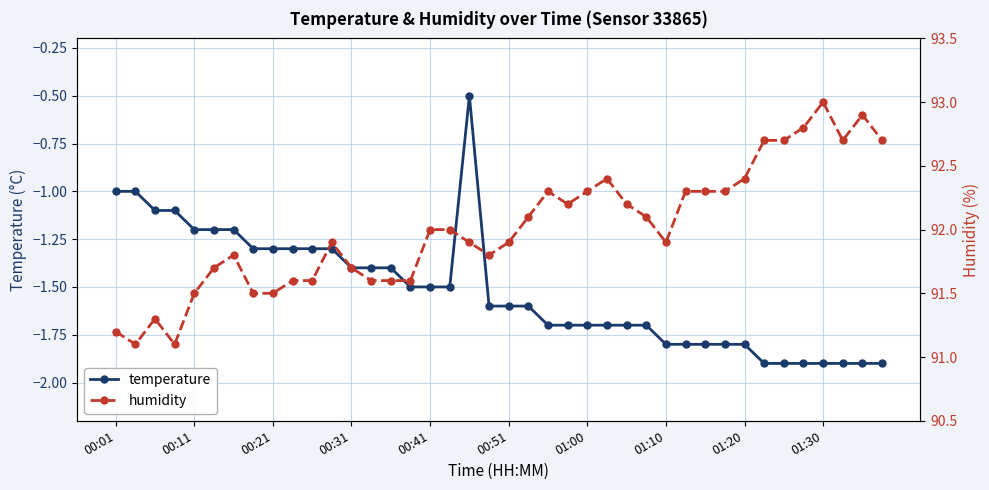

True or false: humidity and temperature intersect in this chart.

False